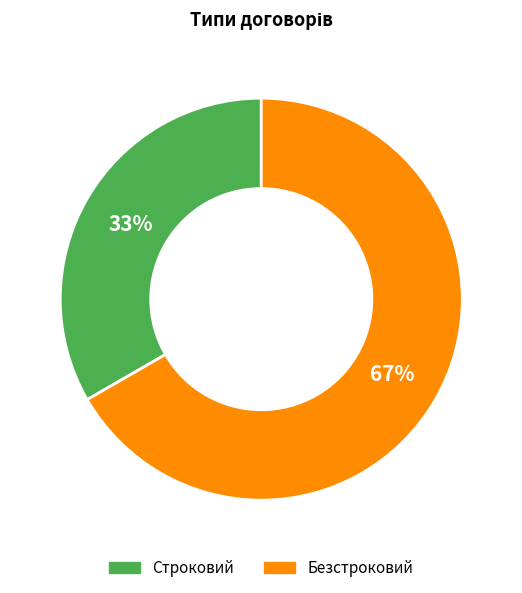

What percentage is the Строковий slice, to the nearest percent?

33%